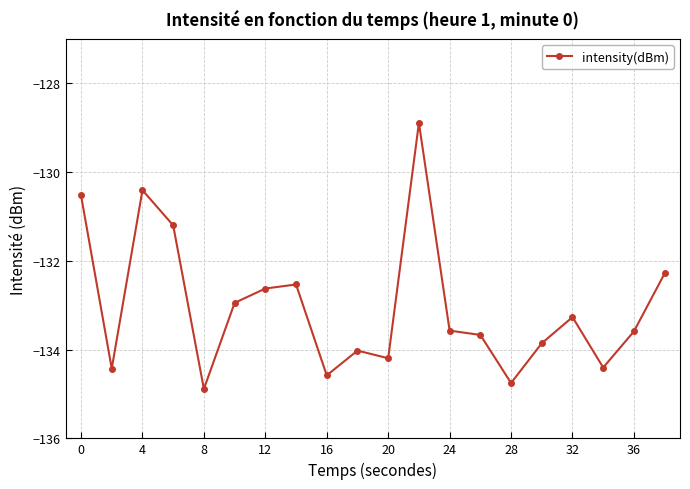

True or false: there are more than 2 points higher than both neighbors.

True